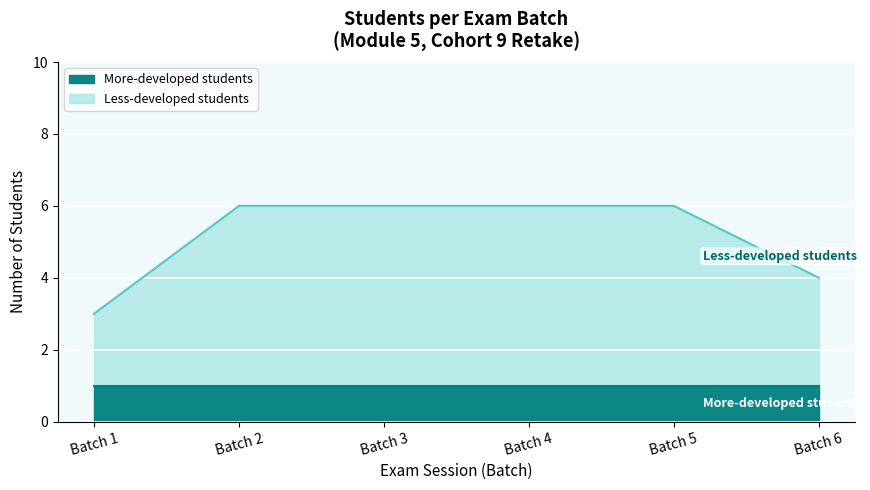

True or false: More-developed students has a value of 1 at Batch 3.

True